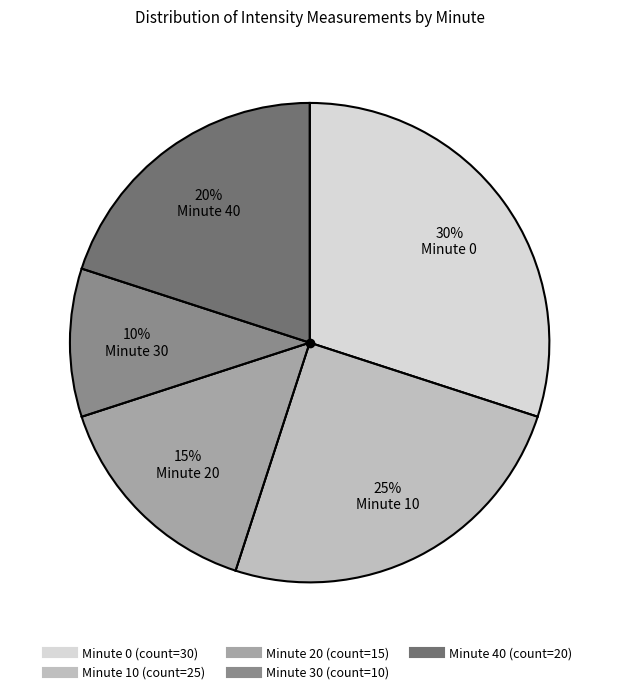

Does any single category account for the majority?

No